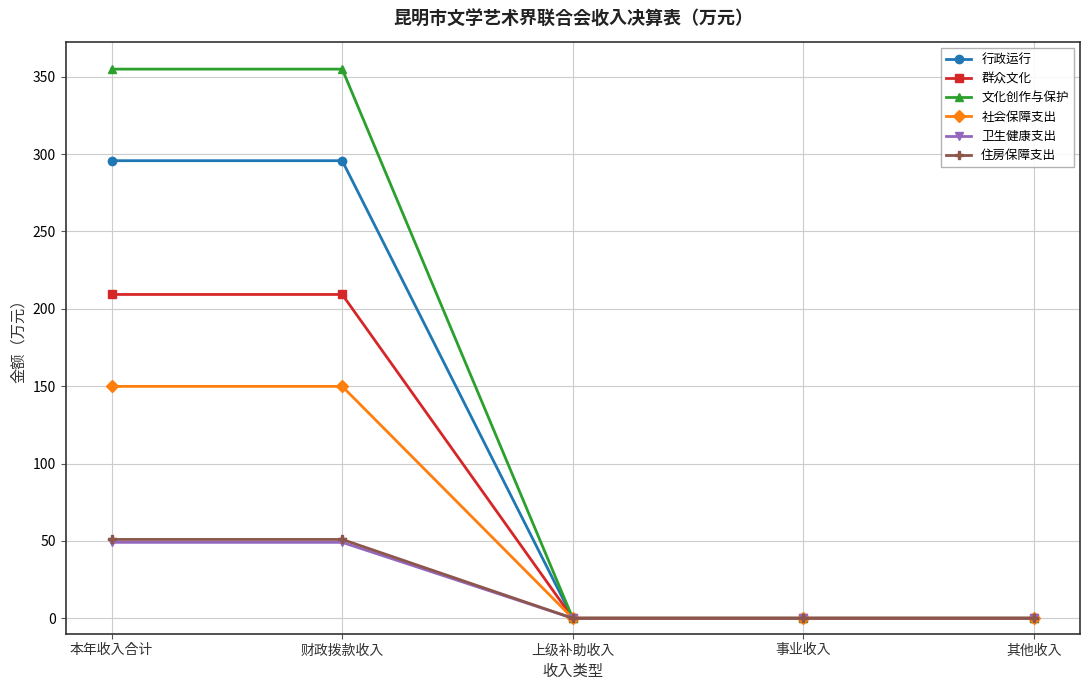

Between 财政拨款收入 and 上级补助收入, which series saw the biggest shift?

文化创作与保护